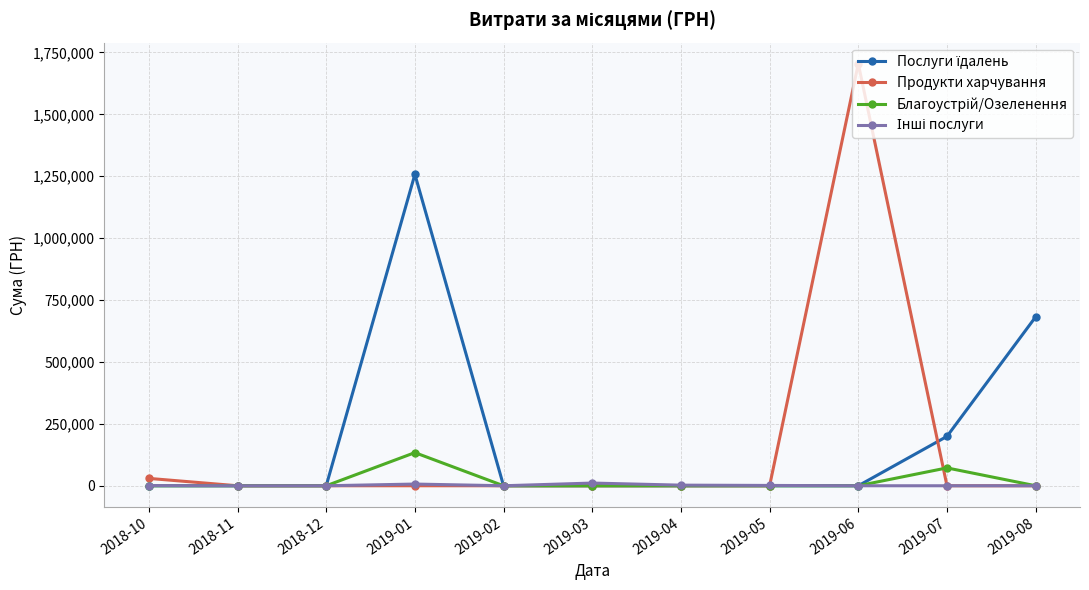

What is the label of the 11th point from the right?

2018-10